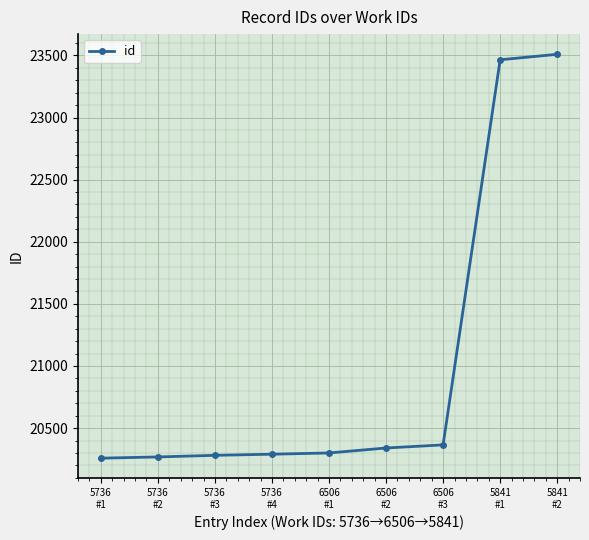

What is the label of the 5th point from the right?

6506
#1